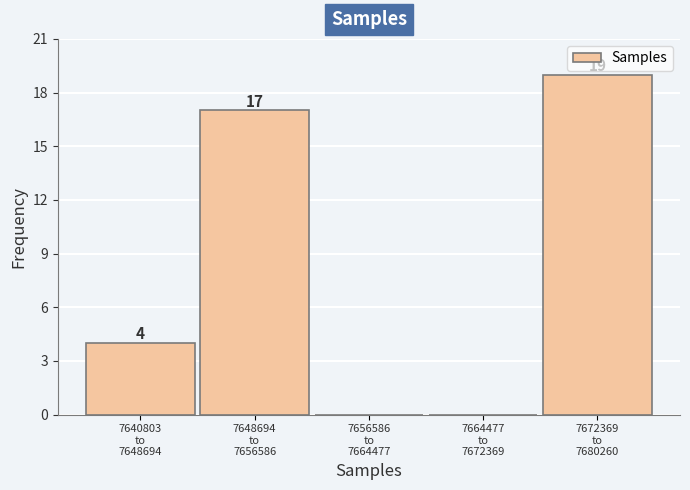

What is the sum of all values?

40